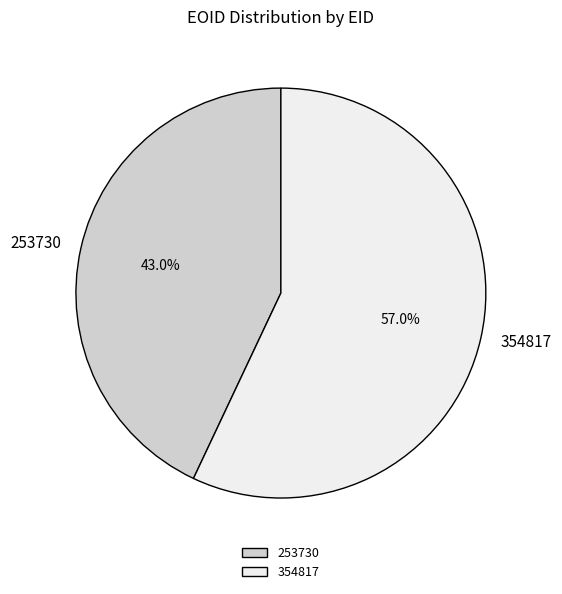

Is it true that 354817 is 57% of the pie?

True